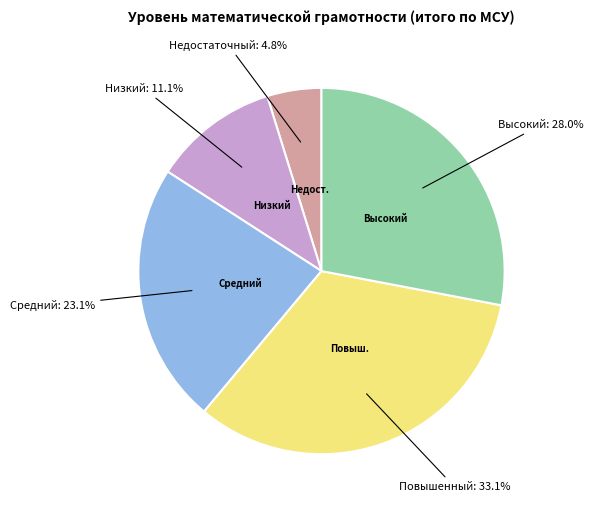

Is there any slice that represents more than half of the pie?

No